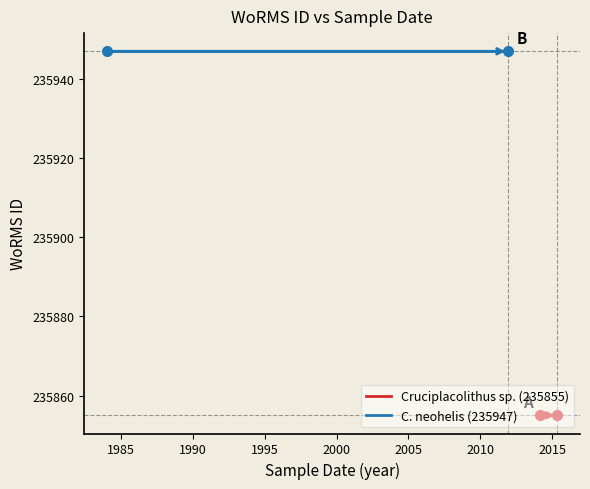

List the series in order of their peak value, lowest first.

Cruciplacolithus sp. (235855), C. neohelis (235947)